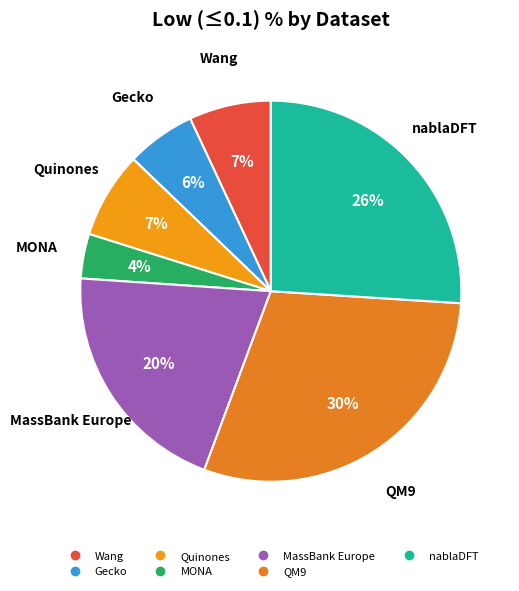

Is it true that Gecko is 6% of the pie?

True